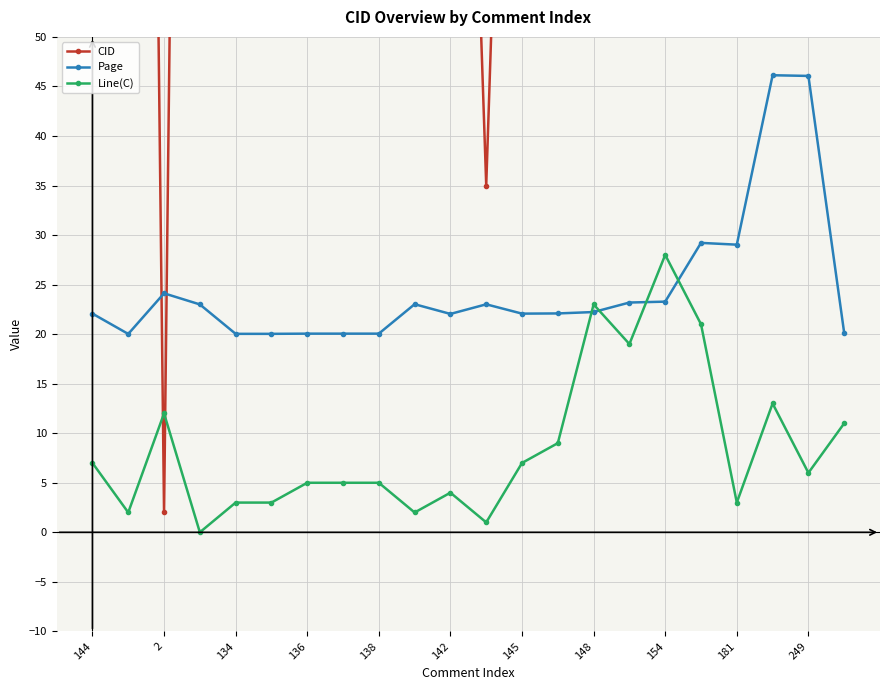

At which label does Line(C) reach its peak?

154